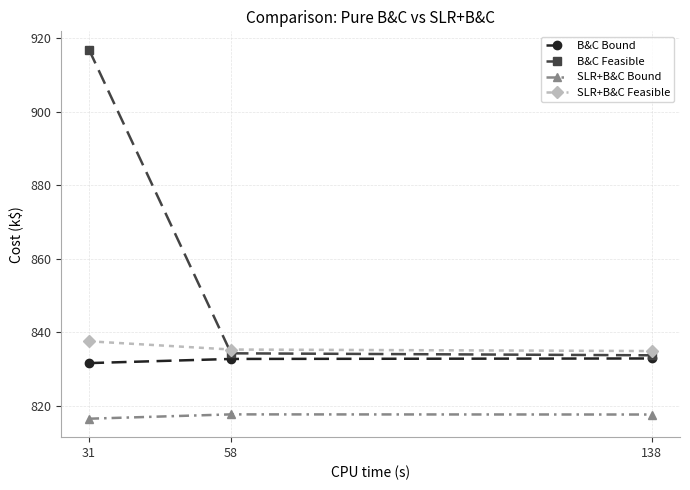

What is the lowest value of the SLR+B&C Feasible series?

834.9